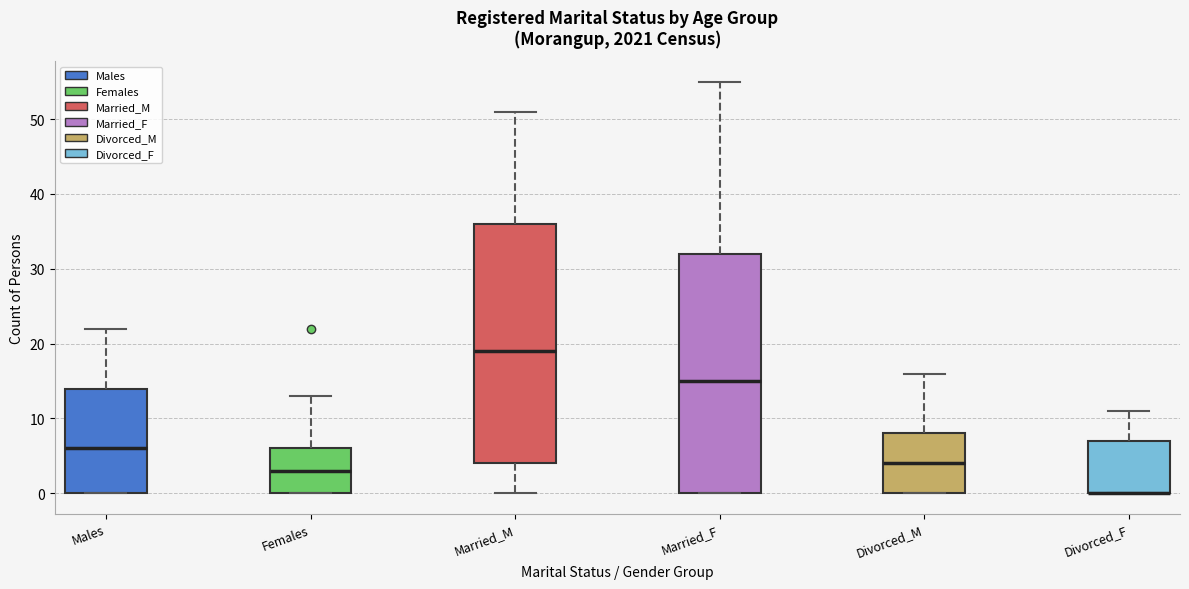

Where is the upper edge of the box for Married_F on the y-axis? The values are not printed on the chart, so give them approximately, as read against the axis.

32